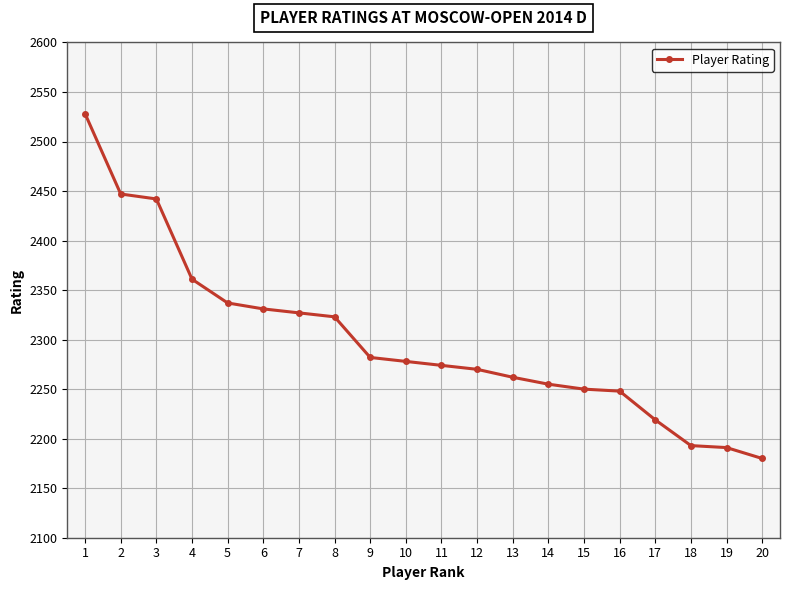

Which category has the lowest value across all series?

20